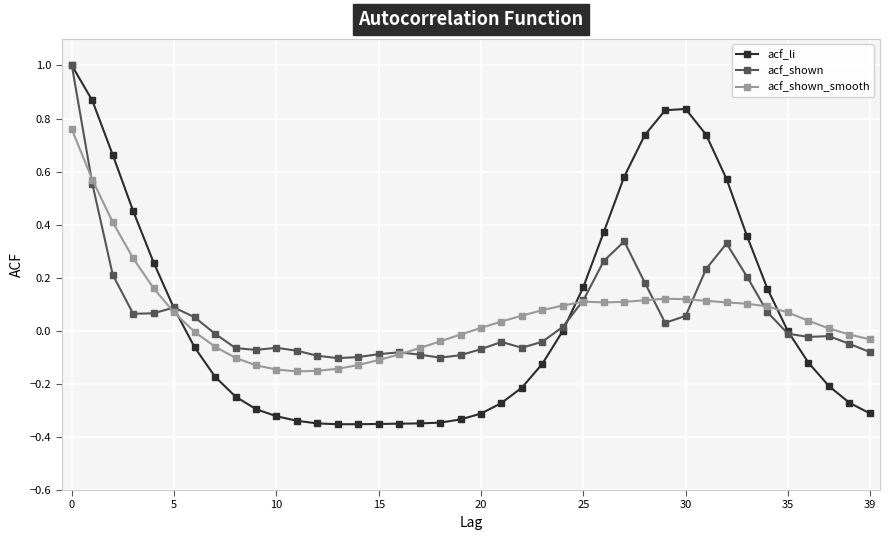

How many data points does each series have?

40